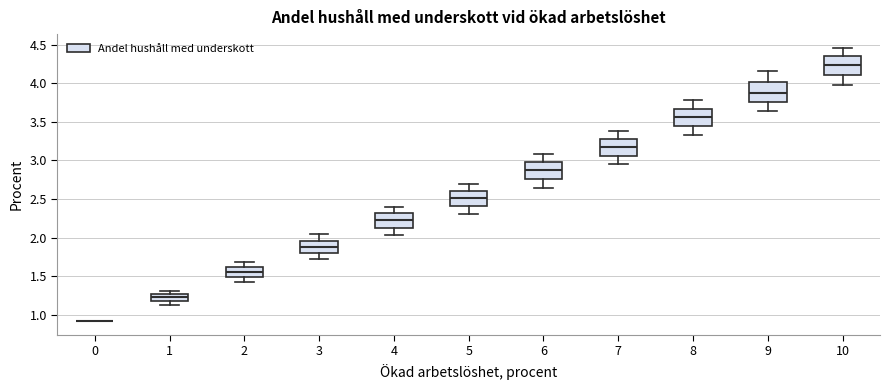

Reading left to right, transcribe this box plot: for each box, give where its median line is, the range the box spans, and where its two whiskers end, as read against the y-axis. The values are not printed on the chart, so give them approximately, as read against the axis.

0: box collapsed to a line at 0.90, whiskers 0.90 to 0.90
1: median 1.25 (inside the box), box 1.20 to 1.25, whiskers 1.15 to 1.30
2: median 1.55, box 1.50 to 1.60, whiskers 1.40 to 1.70
3: median 1.90, box 1.80 to 1.95, whiskers 1.70 to 2.05
4: median 2.25, box 2.15 to 2.30, whiskers 2.05 to 2.40
5: median 2.50, box 2.40 to 2.60, whiskers 2.30 to 2.70
6: median 2.90, box 2.75 to 3.00, whiskers 2.65 to 3.10
7: median 3.20, box 3.05 to 3.30, whiskers 2.95 to 3.40
8: median 3.55, box 3.45 to 3.65, whiskers 3.35 to 3.80
9: median 3.85, box 3.75 to 4.00, whiskers 3.65 to 4.15
10: median 4.25, box 4.10 to 4.35, whiskers 4.00 to 4.45